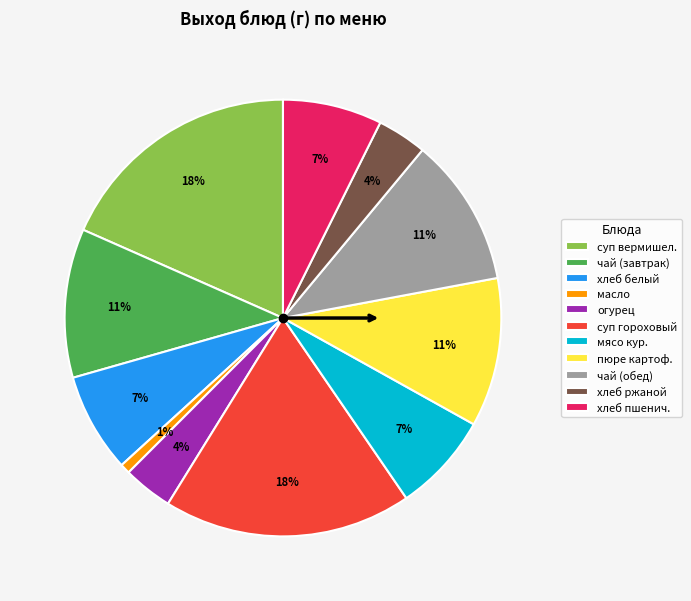

To the nearest percent, what is the average slice percentage?

9%